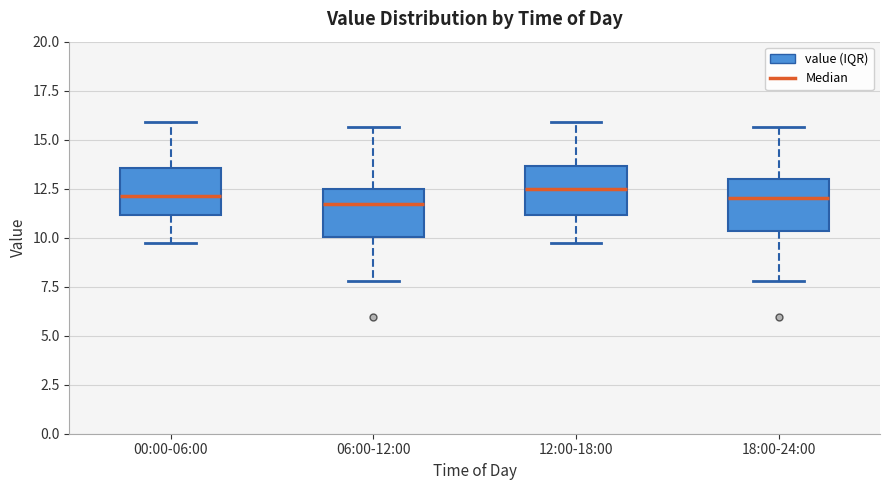

Where is the upper edge of the box for 12:00-18:00 on the y-axis? The values are not printed on the chart, so give them approximately, as read against the axis.

13.5